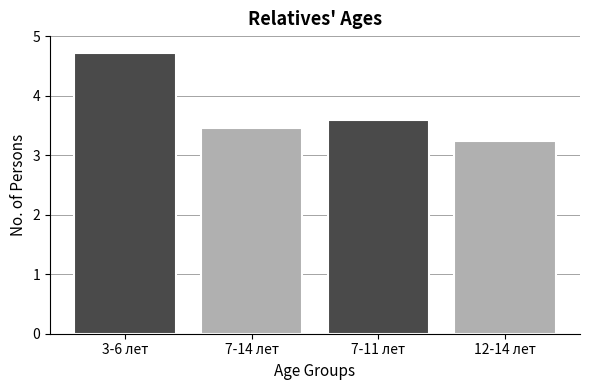

Reading left to right, list all the values displayed in this chart.

4.7	3.5	3.6	3.2